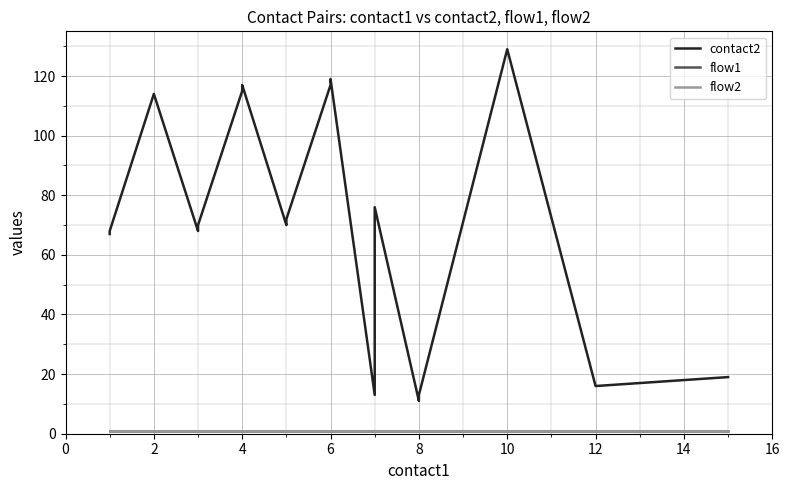

True or false: contact2 has a value of 5 at 19.

False